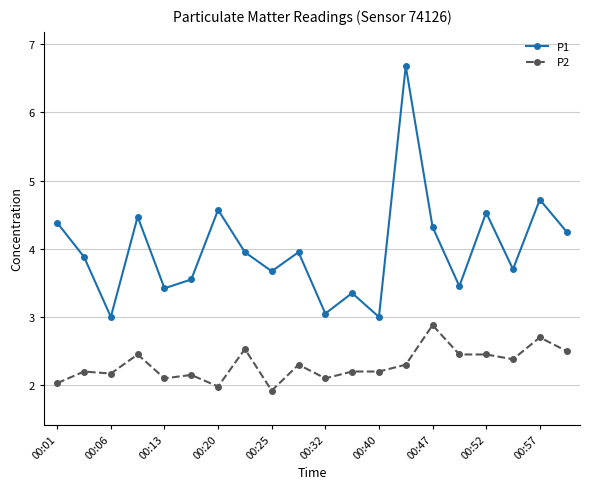

What is the maximum value shown in the chart?

6.7